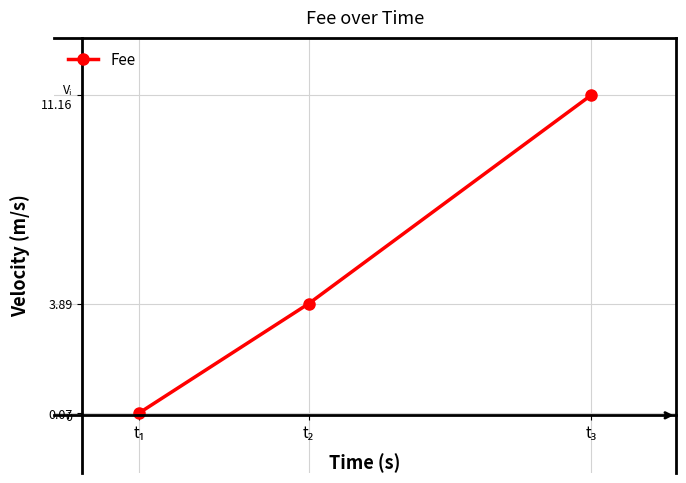

Rank the categories by value from lowest to highest.

t₁, t₂, t₃